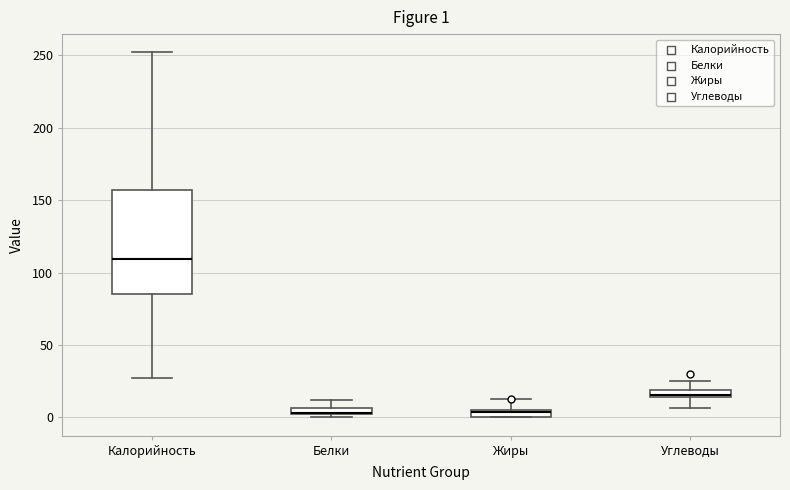

Comparing the boxes themselves (not the whiskers), which one is the tallest?

Калорийность